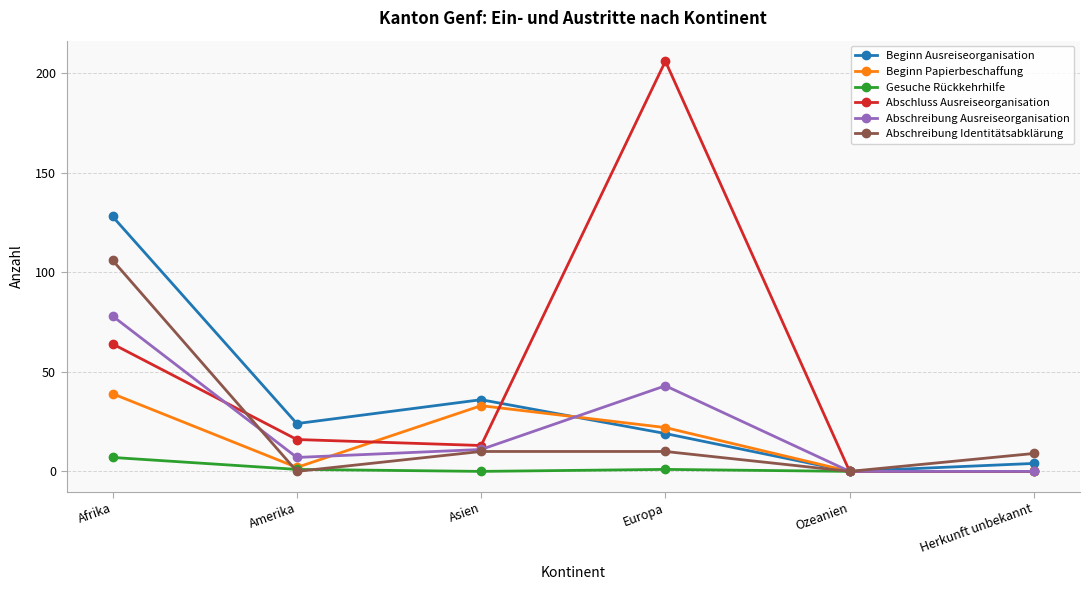

Count the number of data series in this chart.

6